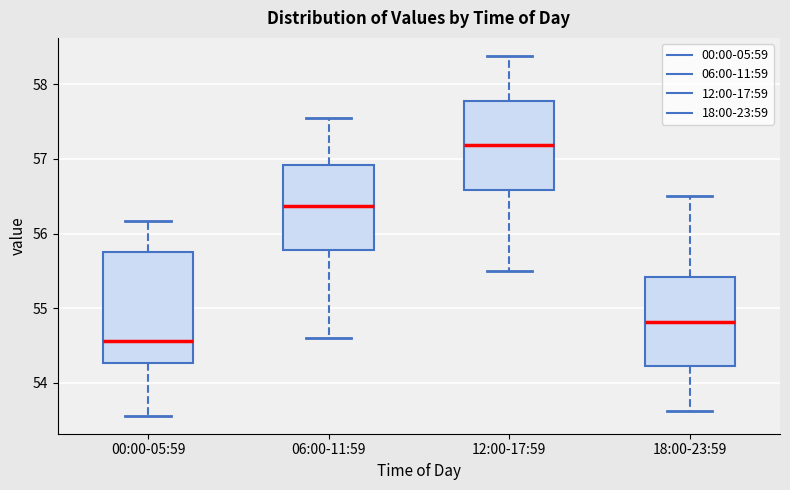

Comparing the boxes themselves (not the whiskers), which one is the tallest?

00:00-05:59